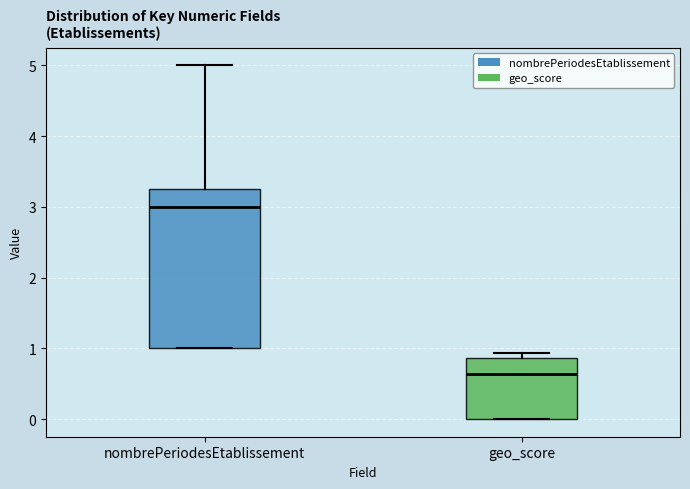

Reading left to right, read every box against the y-axis: the position of its median line, the range the box covers, and the ends of its whiskers. The values are not printed on the chart, so give them approximately, as read against the axis.

nombrePeriodesEtablissement: median 3.0, box 1.0 to 3.3, whiskers 1.0 to 5.0
geo_score: median 0.6, box 0.0 to 0.9, whiskers 0.0 to 0.9 (just above the box's upper edge)